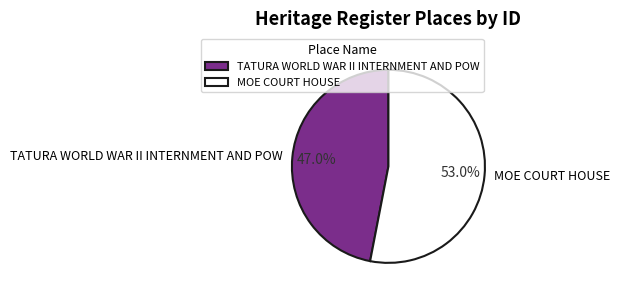

Is it true that TATURA WORLD WAR II INTERNMENT AND POW is 47% of the pie?

True